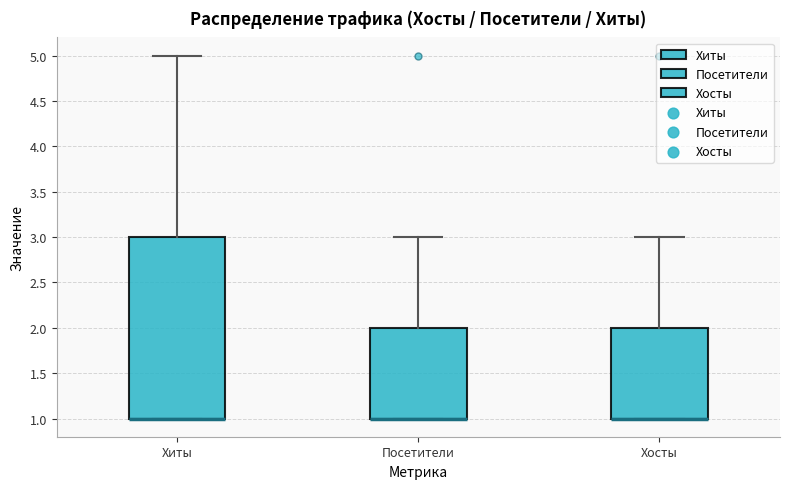

Reading left to right, transcribe this box plot: for each box, give where its median line is, the range the box spans, and where its two whiskers end, as read against the y-axis. The values are not printed on the chart, so give them approximately, as read against the axis.

Хиты: median 1 (drawn on the box's lower edge), box 1 to 3, whiskers 1 to 5
Посетители: median 1 (drawn on the box's lower edge), box 1 to 2, whiskers 1 to 3
Хосты: median 1 (drawn on the box's lower edge), box 1 to 2, whiskers 1 to 3